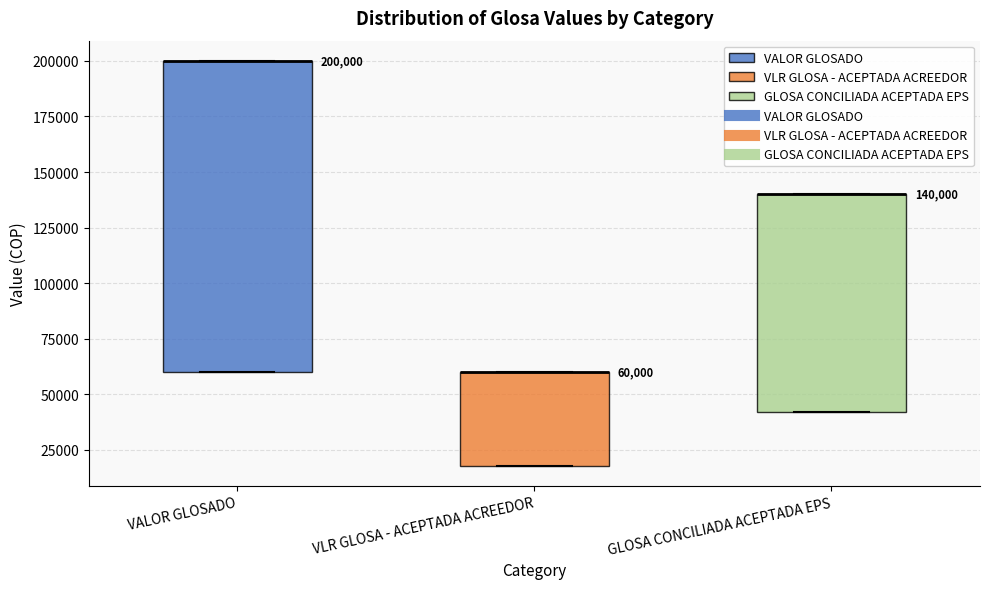

Which box is the tallest, from its lower edge to its upper edge?

VALOR GLOSADO